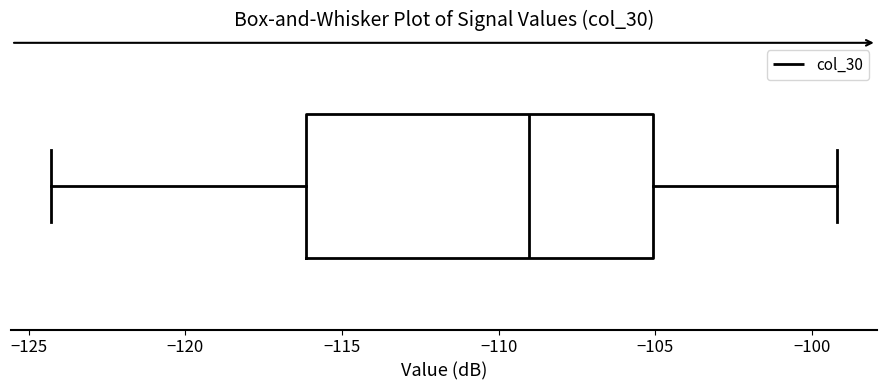

Transcribe this box plot: give where the median line is, the range the box spans, and where the two whiskers end, as read against the x-axis. The values are not printed on the chart, so give them approximately, as read against the axis.

median -109.0, box -116.0 to -105.0, whiskers -124.5 to -99.0